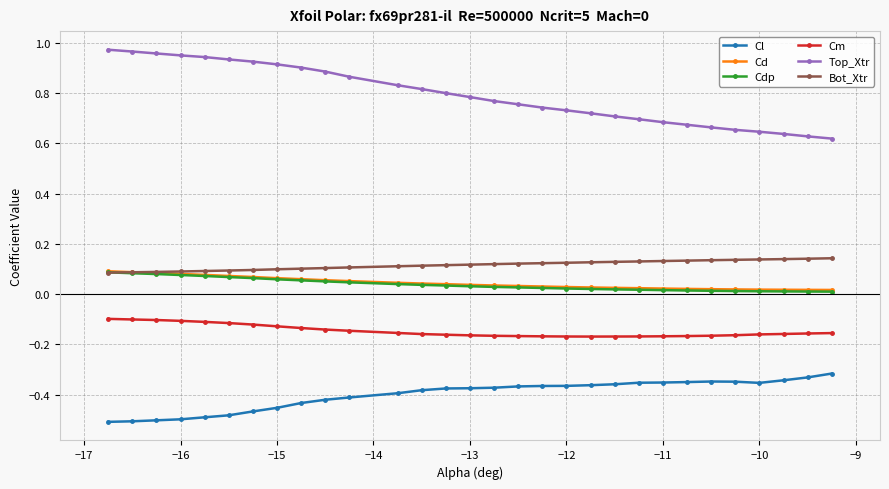

Which series has the largest range (max minus min)?

Top_Xtr